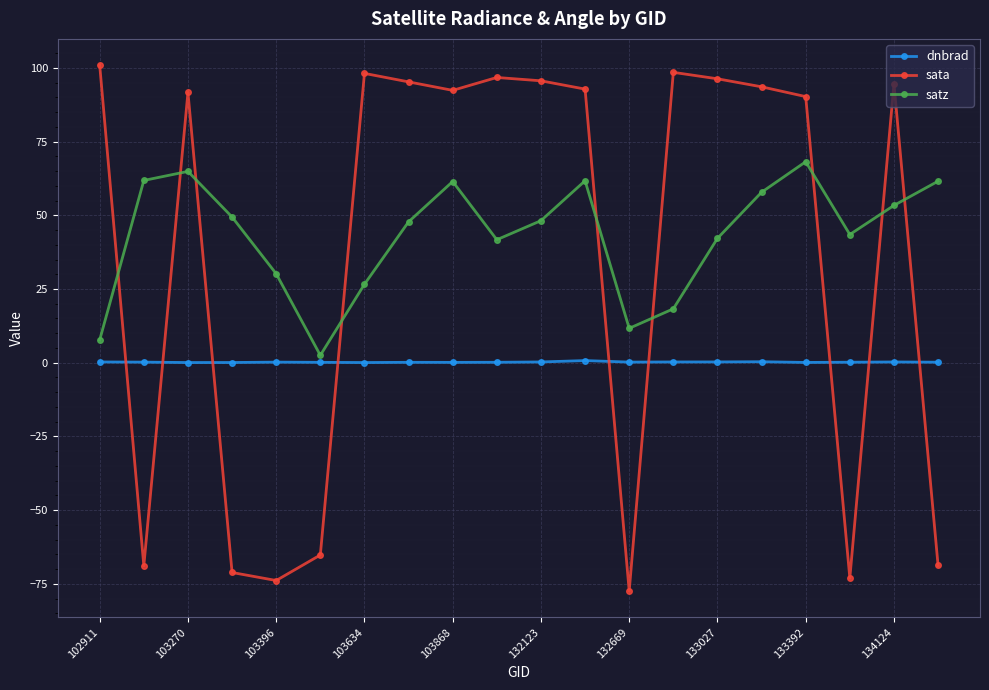

Rank the series by their maximum value, from highest to lowest.

sata, satz, dnbrad